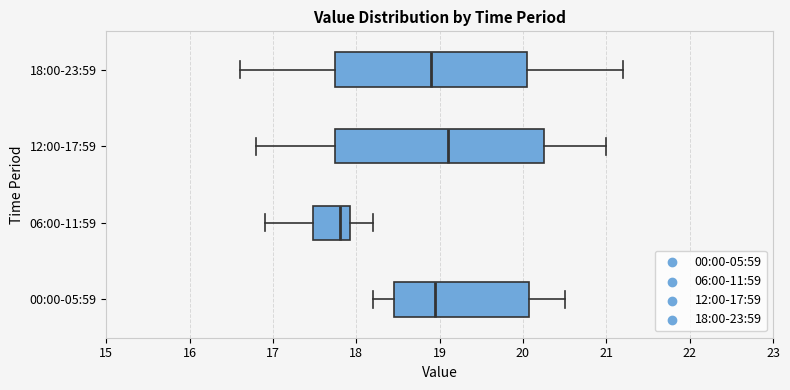

Reading bottom to top, transcribe this box plot: for each box, give where its median line is, the range the box spans, and where its two whiskers end, as read against the x-axis. The values are not printed on the chart, so give them approximately, as read against the axis.

00:00-05:59: median 19.0, box 18.5 to 20.1, whiskers 18.2 to 20.5
06:00-11:59: median 17.8, box 17.5 to 17.9, whiskers 16.9 to 18.2
12:00-17:59: median 19.1, box 17.8 to 20.3, whiskers 16.8 to 21.0
18:00-23:59: median 18.9, box 17.8 to 20.1, whiskers 16.6 to 21.2